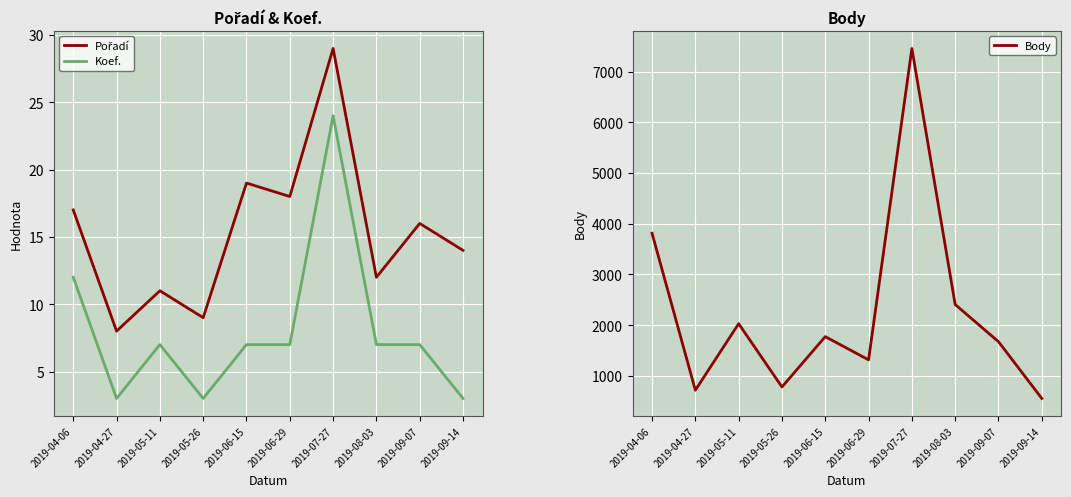

How many values in the Pořadí series exceed 16?

4